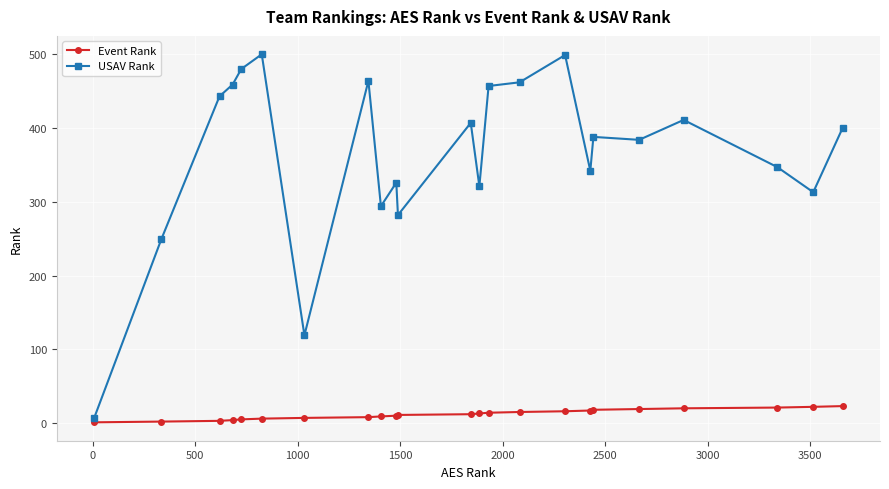

What is the maximum value shown in the chart?

500